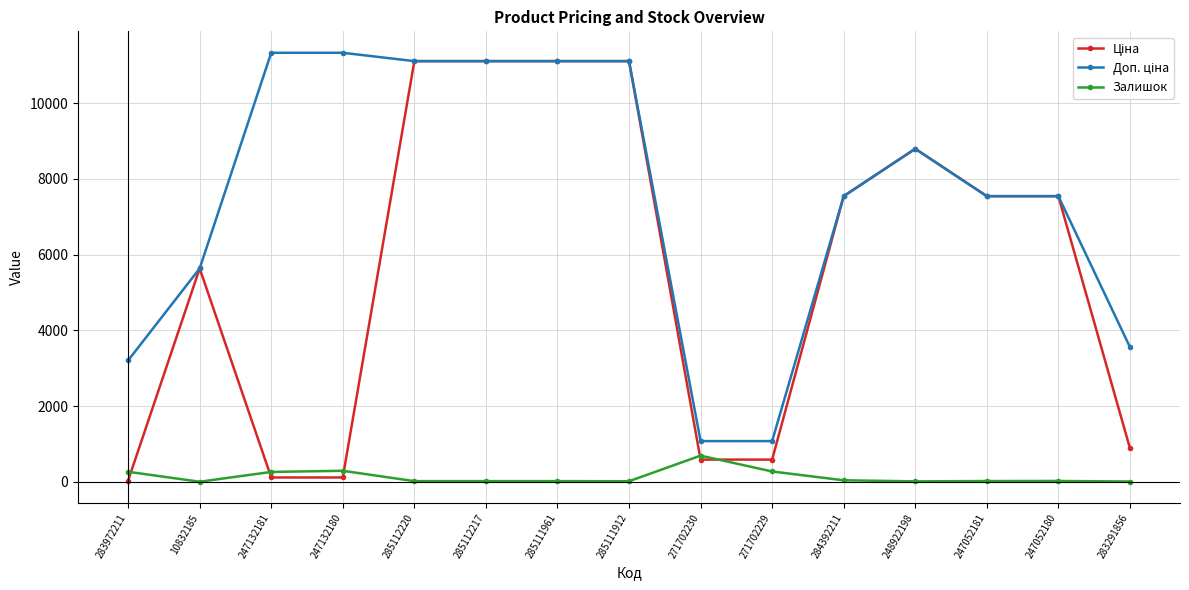

Where does the Залишок series first go above 19?

283972211